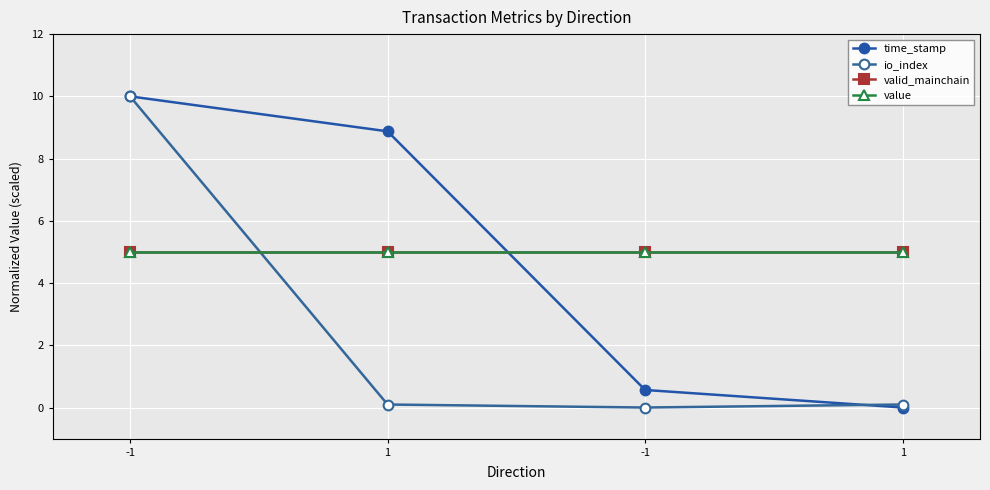

Does the chart have visible grid lines?

Yes